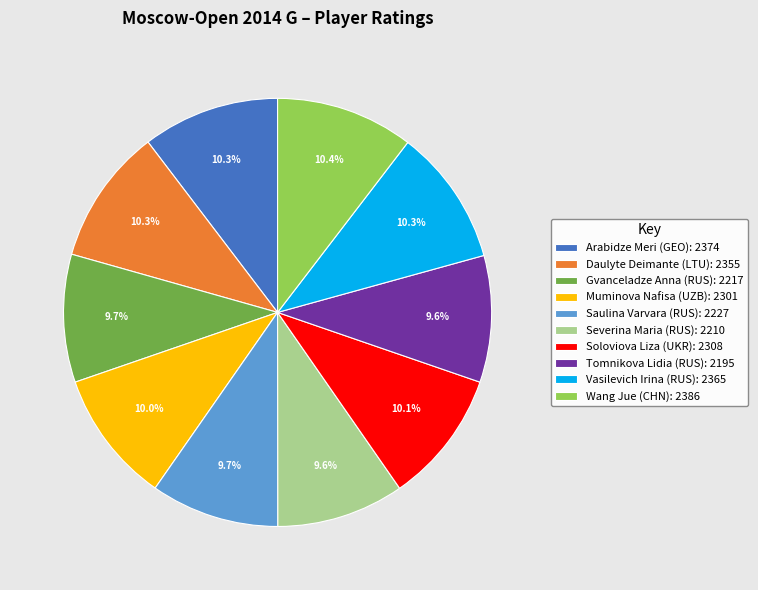

What percentage is the Tomnikova Lidia (RUS) slice, to the nearest percent?

10%